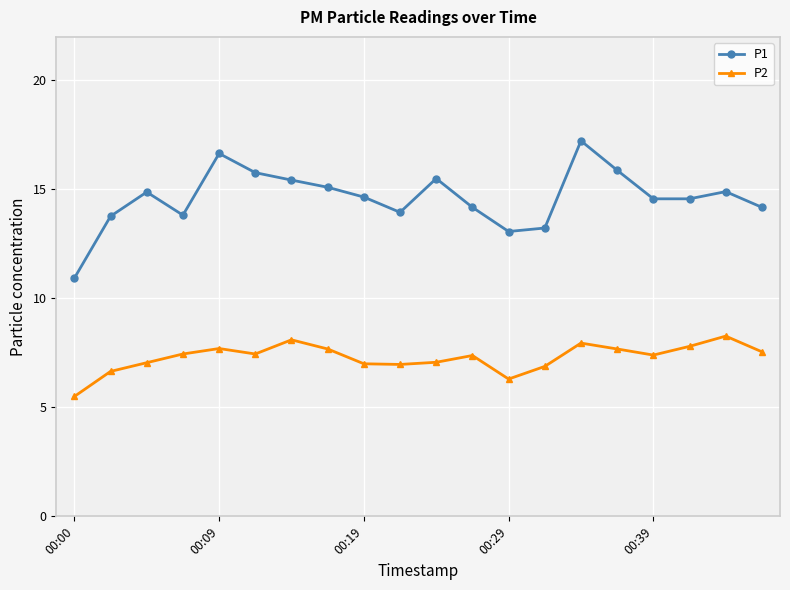

True or false: P1 and P2 cross at least once.

False